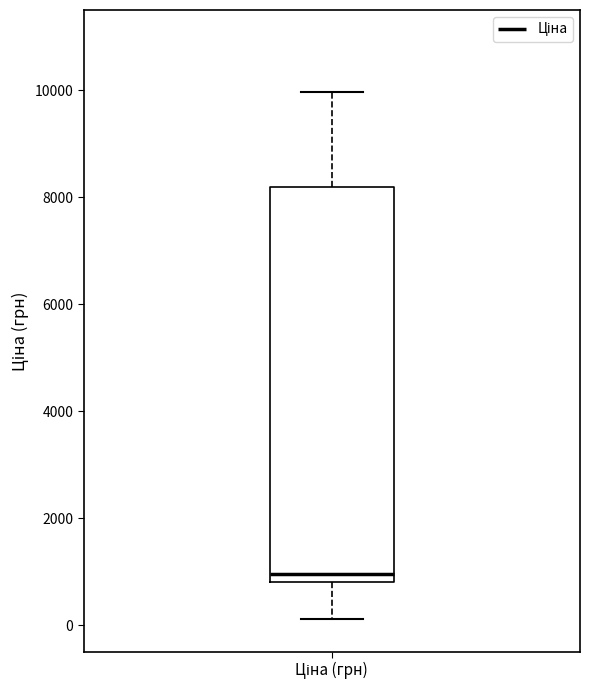

Read this box plot against the y-axis: the position of the median line, the range covered by the box, and the ends of both whiskers. The values are not printed on the chart, so give them approximately, as read against the axis.

median 1000, box 800 to 8200, whiskers 200 to 10000